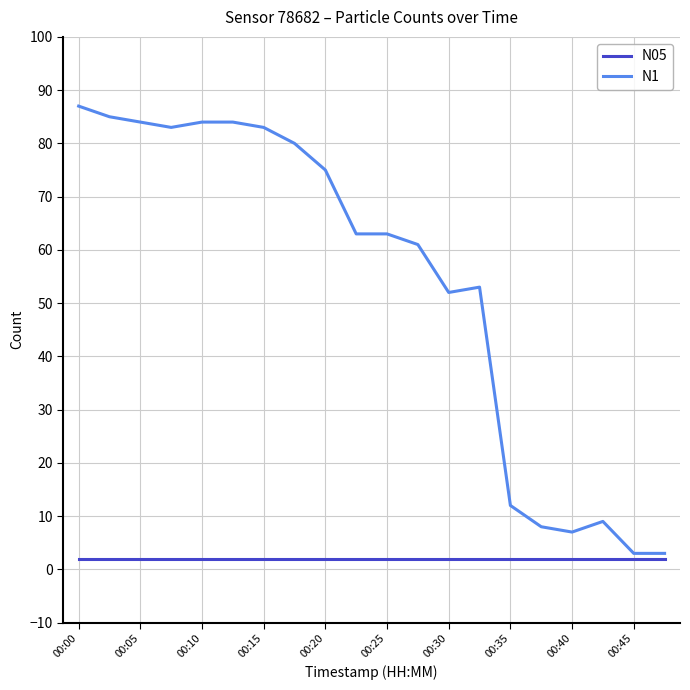

Rank the series by their average value, from lowest to highest.

N05, N1